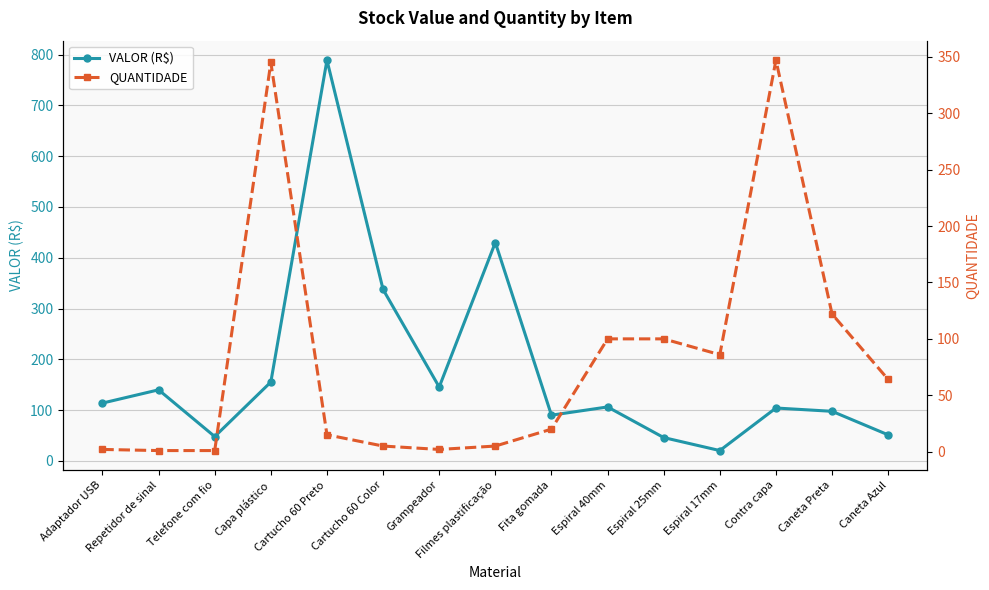

What is the label of the 2nd point from the right?

Caneta Preta